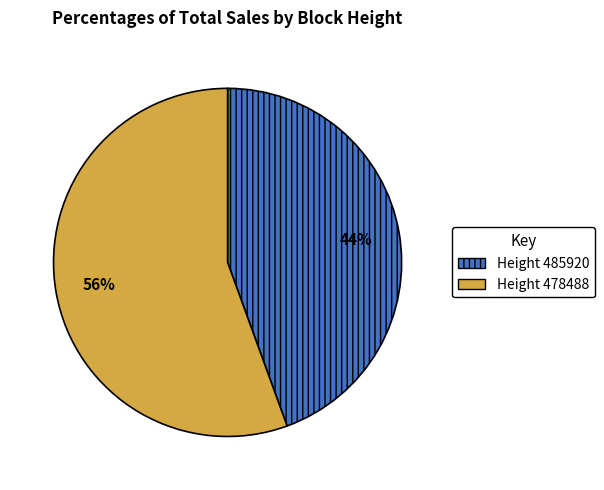

Does any single category account for the majority?

Yes